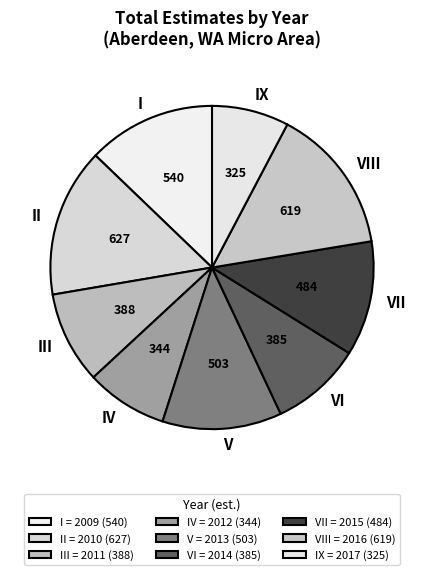

How many segments does this pie chart have?

9